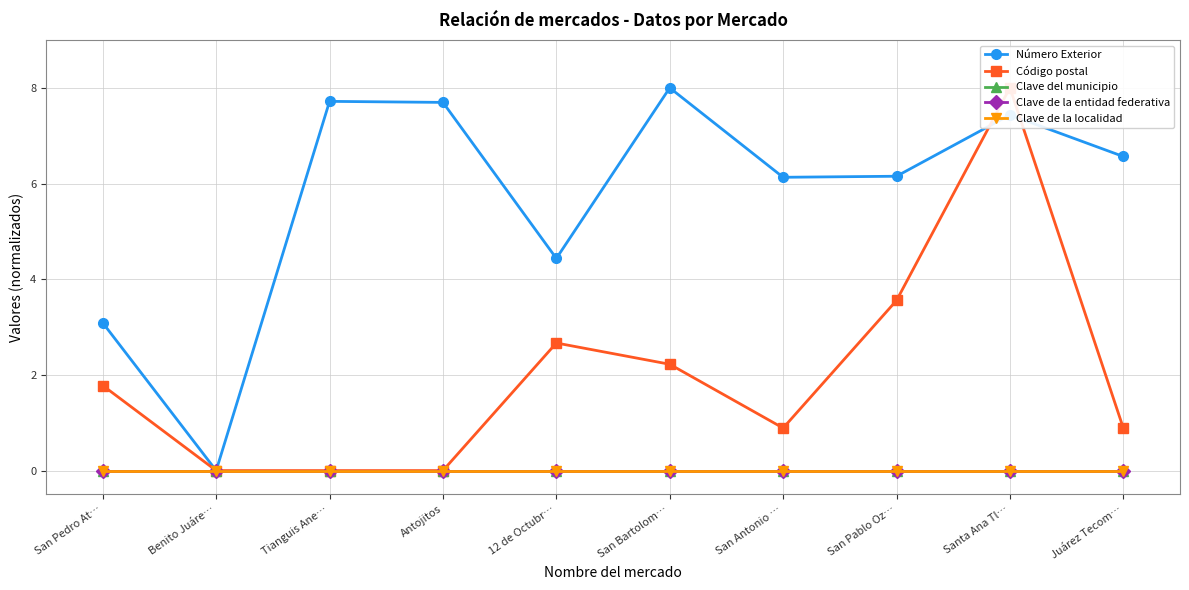

At which label is Clave de la localidad closest to 0?

San Pedro At…